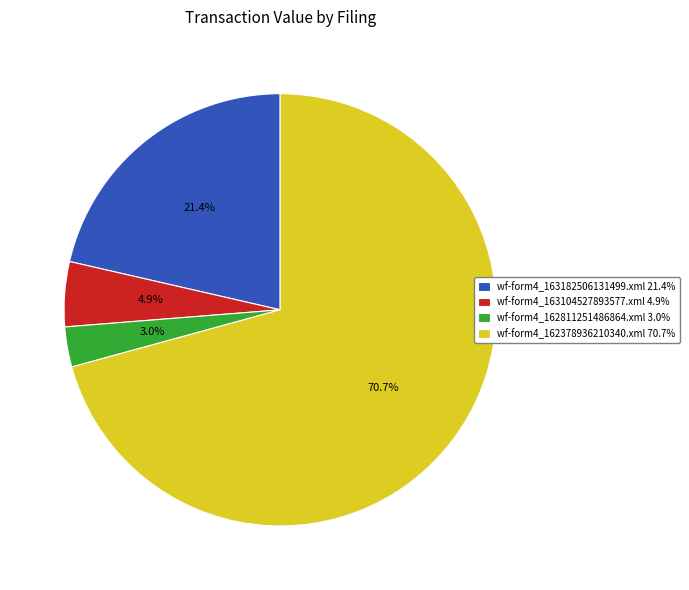

How many segments does this pie chart have?

4